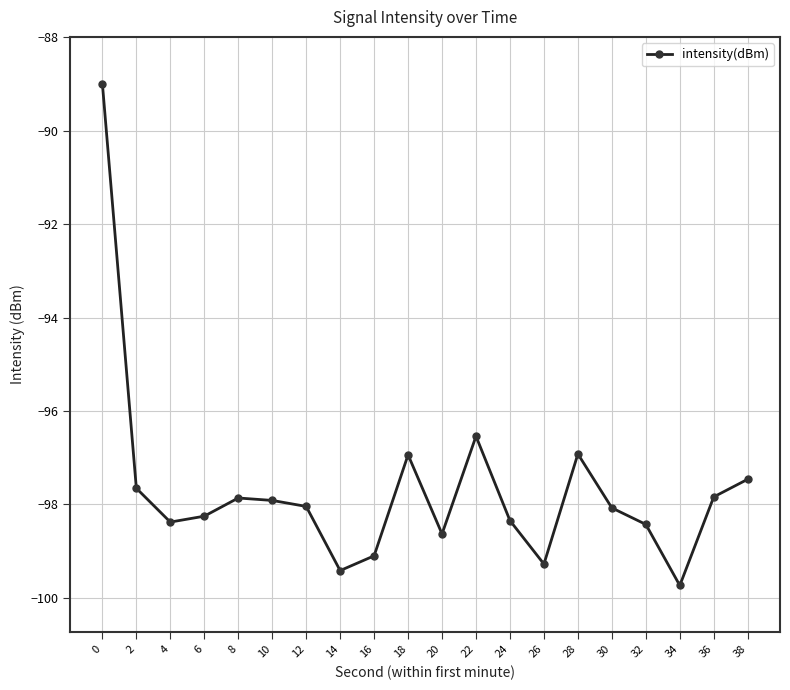

The value at 20 is -98.6. True or false?

True